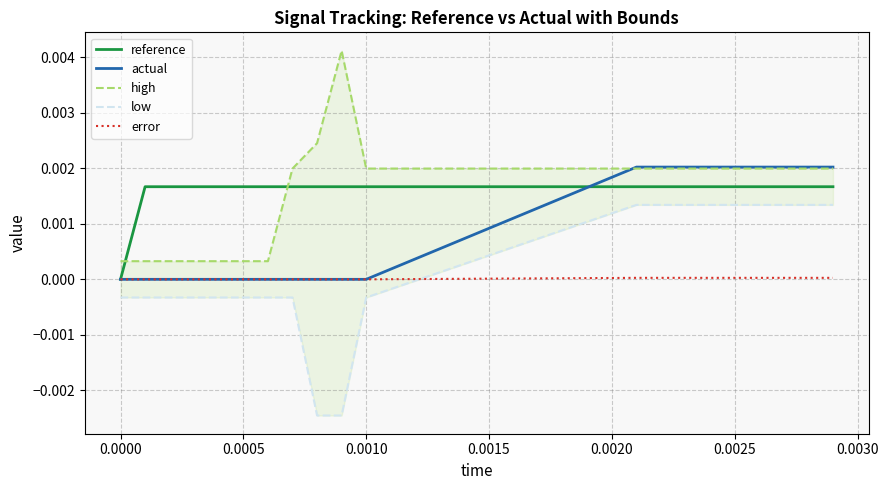

Does the chart have visible grid lines?

Yes